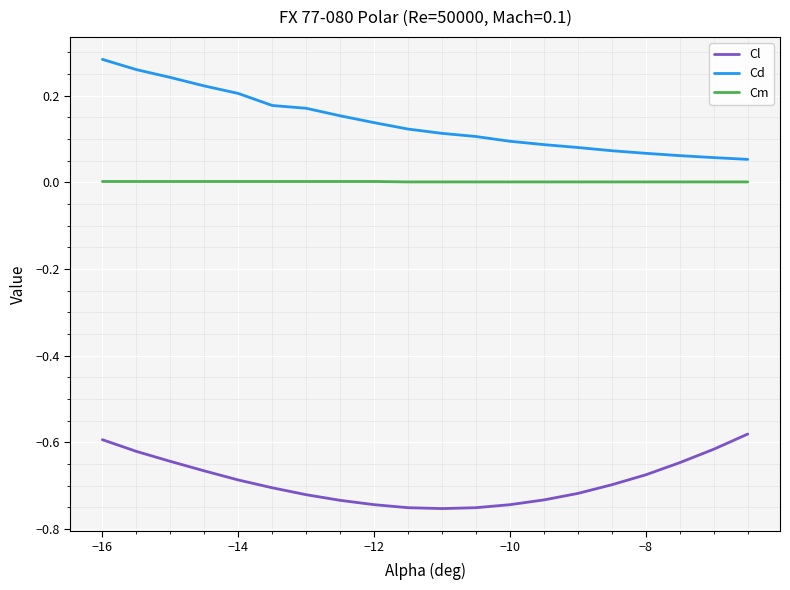

How many distinct data groups are displayed?

3